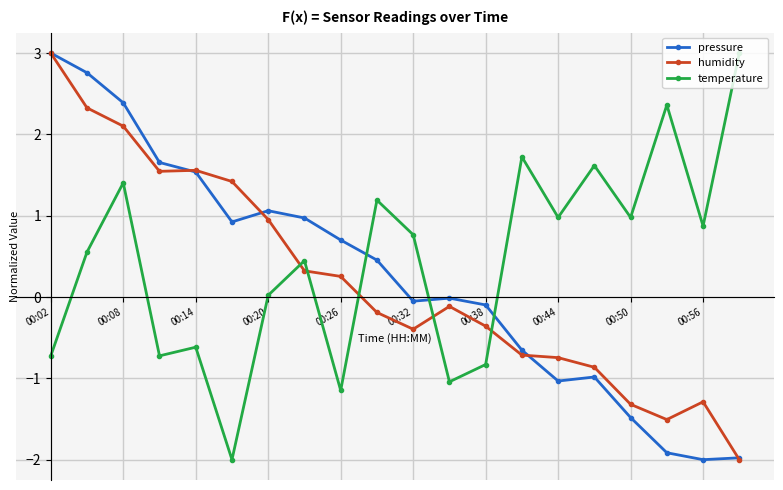

True or false: pressure has more than 1 interior local peaks.

True